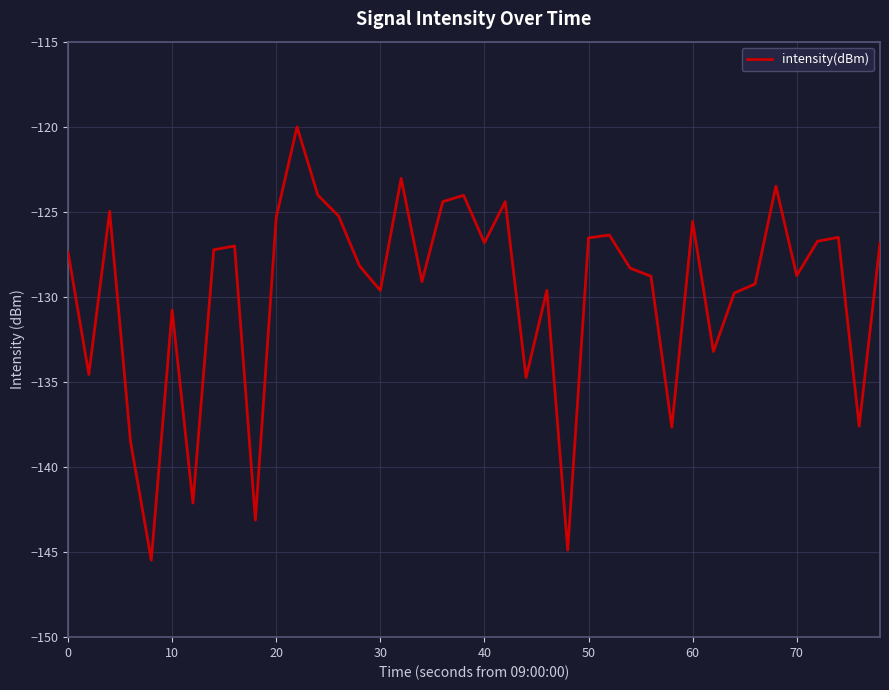

What is the difference between the maximum and minimum values?

25.5